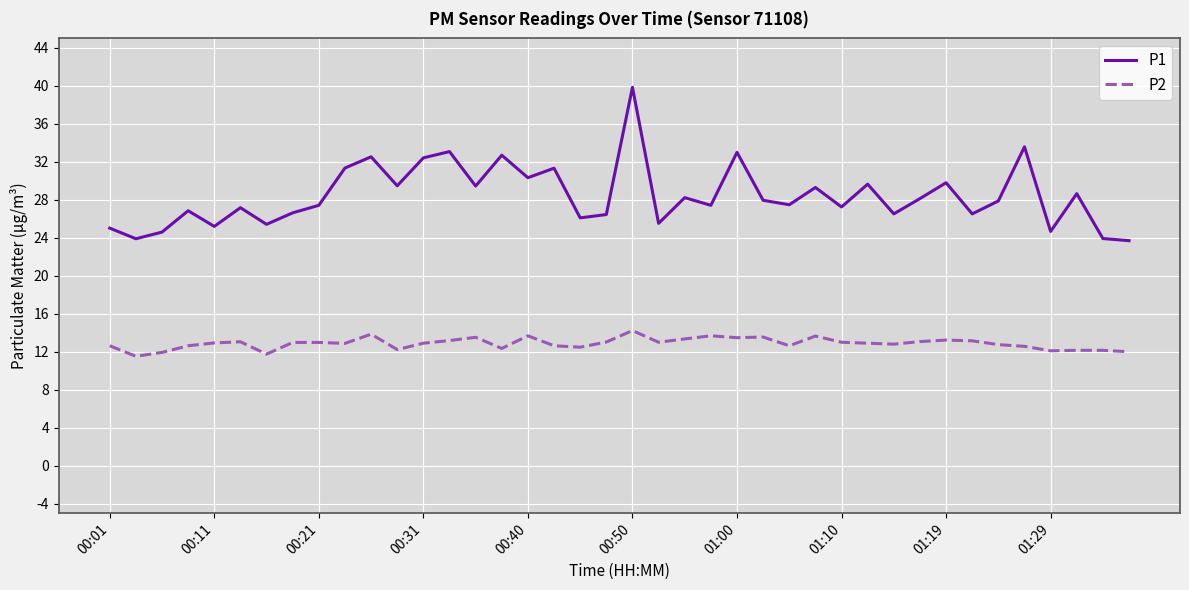

True or false: P1 and P2 intersect in this chart.

False